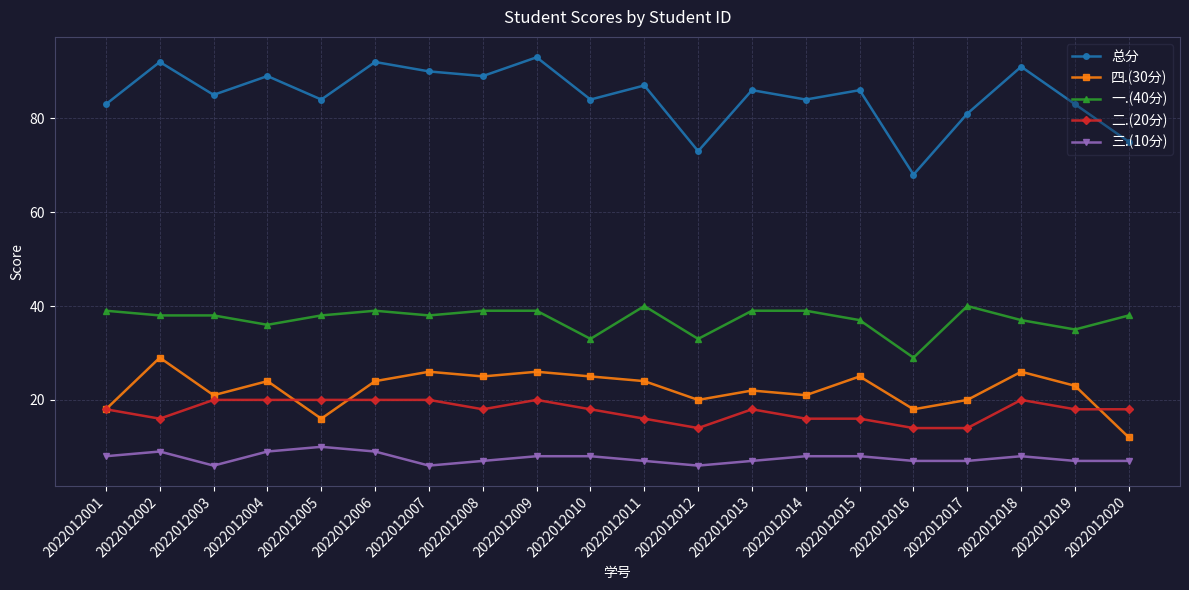

True or false: 二.(20分) and 总分 intersect in this chart.

False